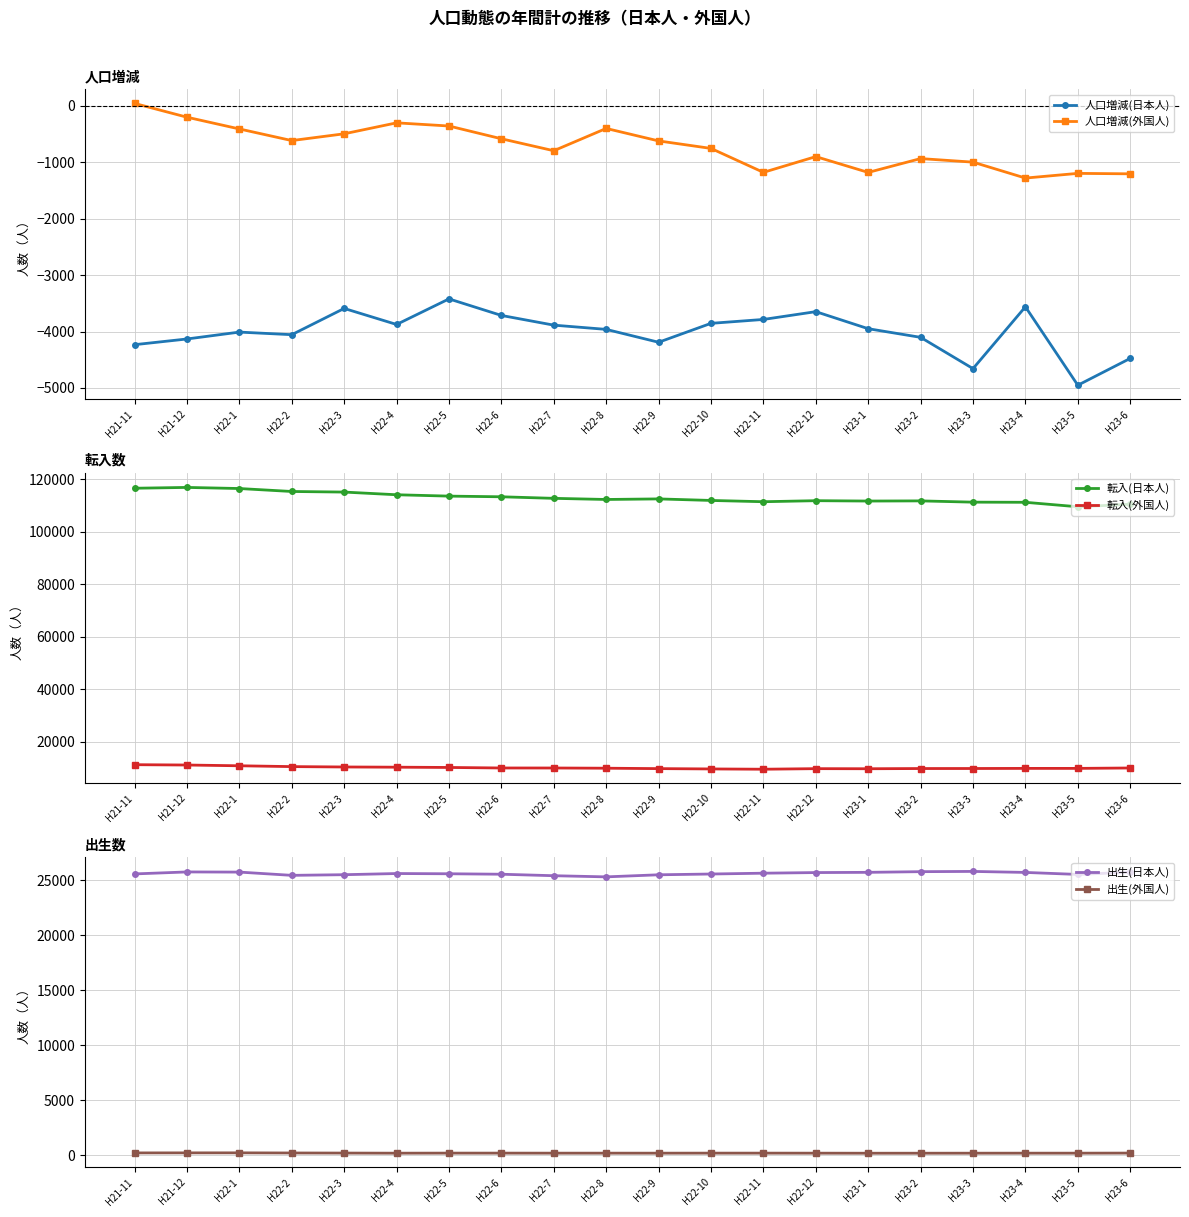

At how many categories does at least one series exceed 115308?

3